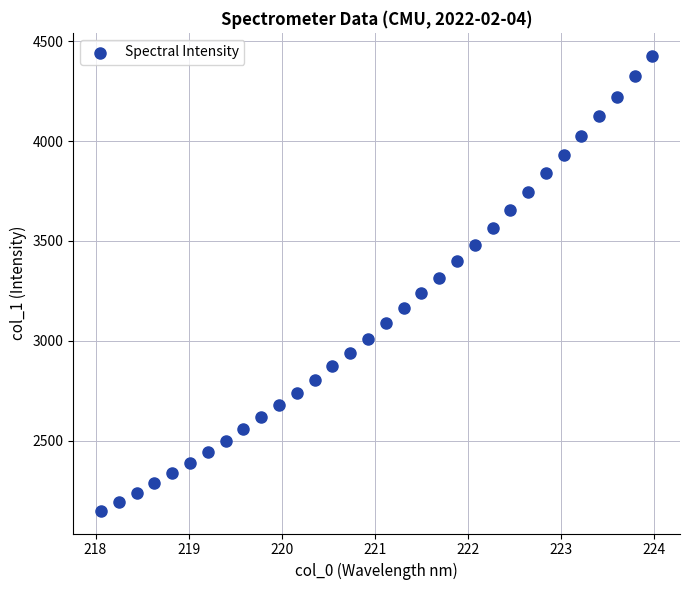

What is the range of Y values (max minus min)?

2277.0